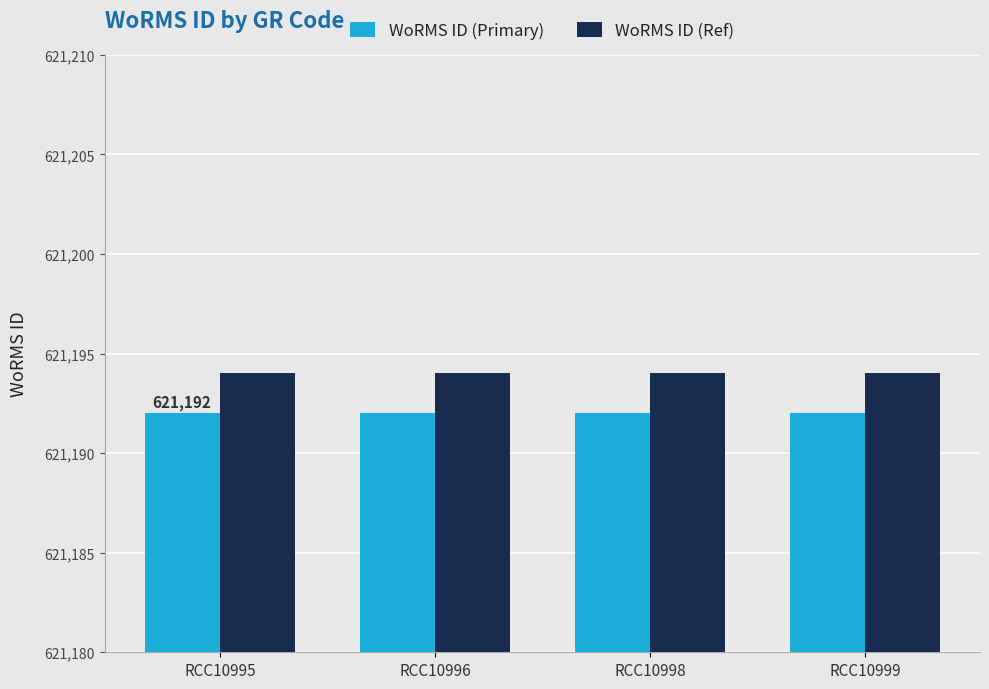

What is the smallest value displayed?

621192